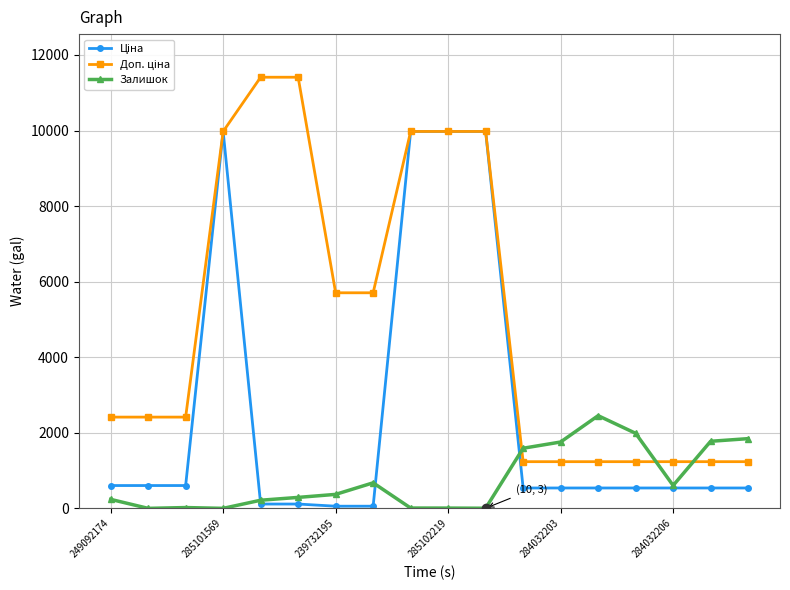

At how many categories does at least one series exceed 5840?

6